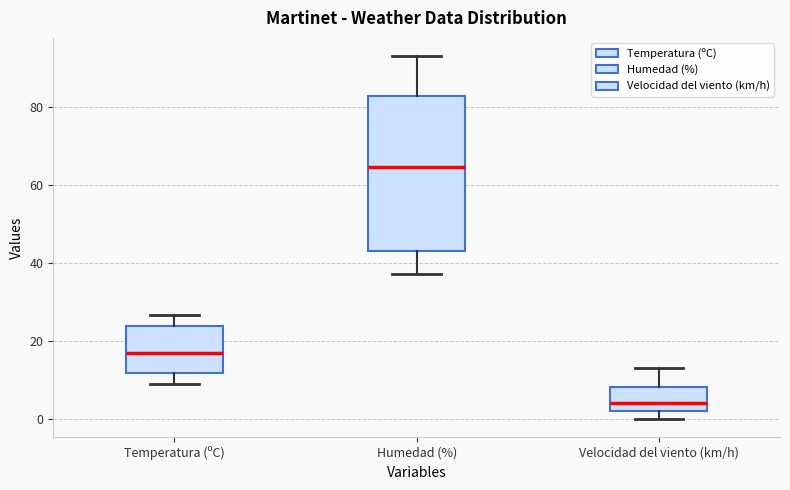

Where is the lower edge of the box for Humedad (%) on the y-axis? The values are not printed on the chart, so give them approximately, as read against the axis.

44